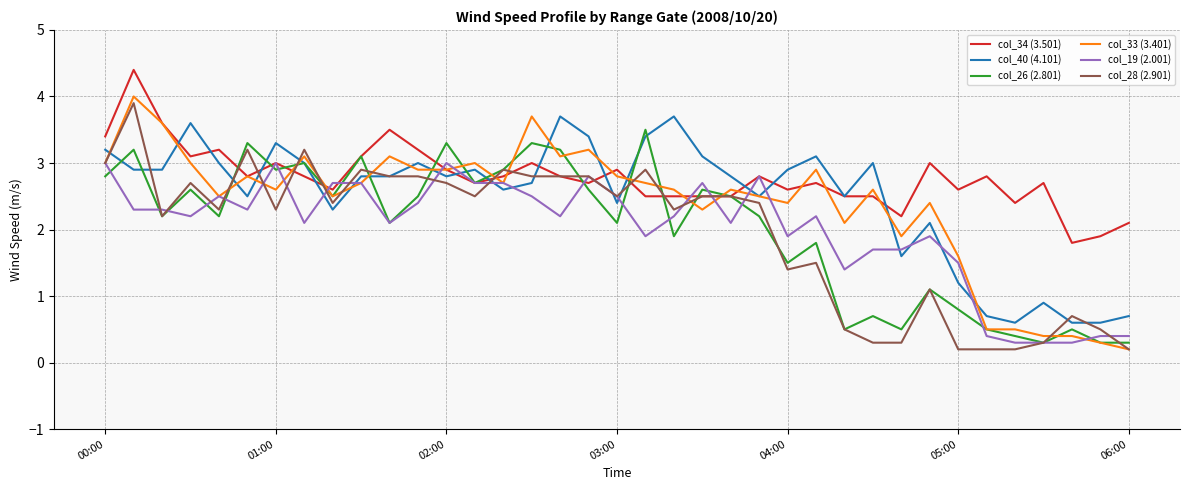

What is the greatest value displayed?

4.4